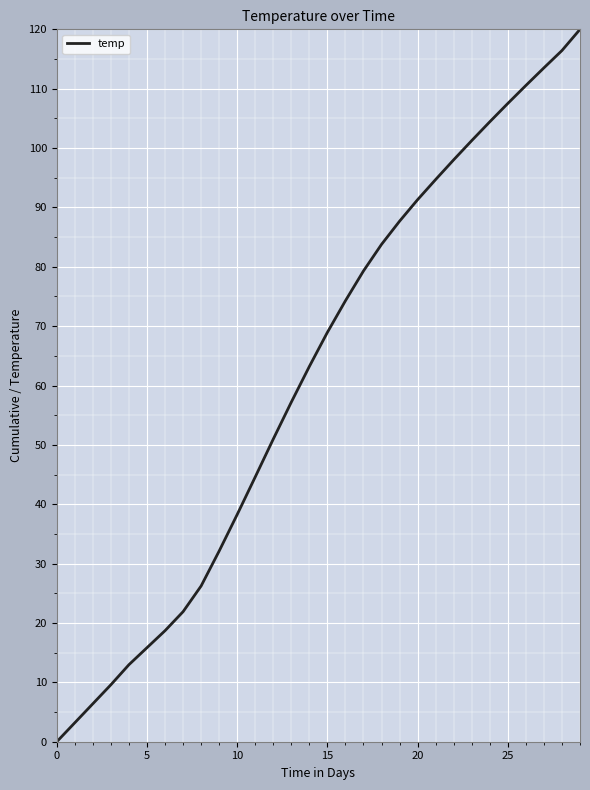

What is the greatest value displayed?

120.0